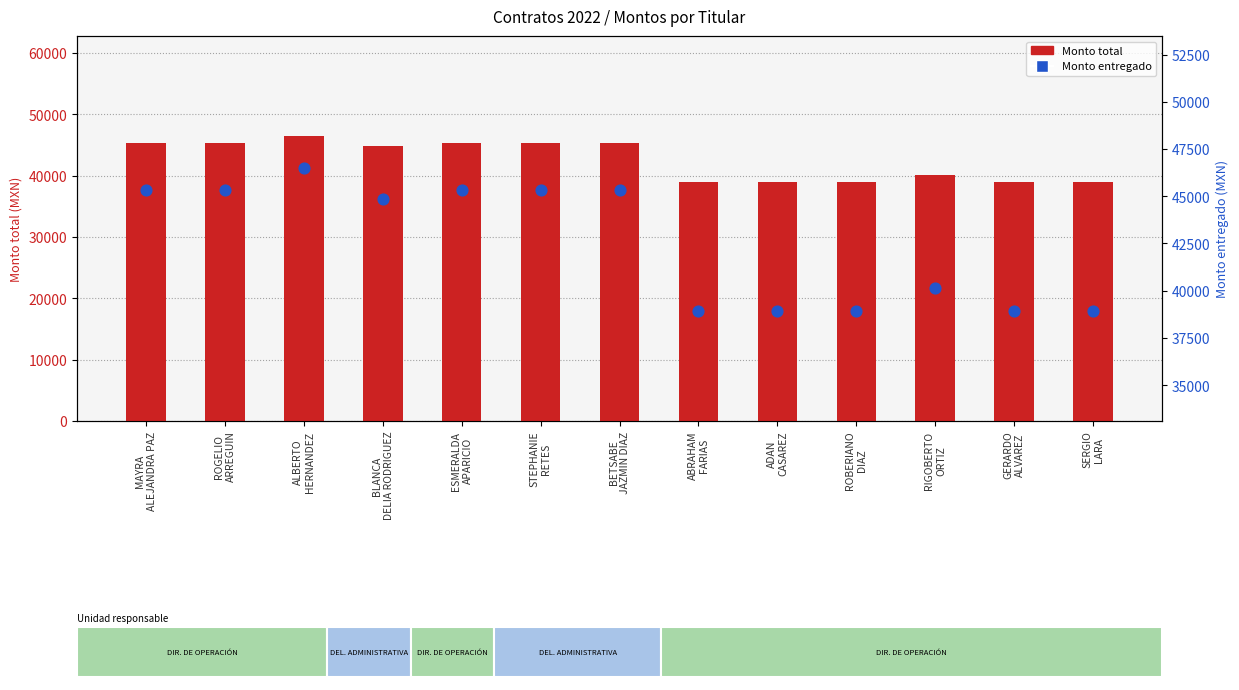

At which category is the sum across all series the highest?

ALBERTO
HERNANDEZ